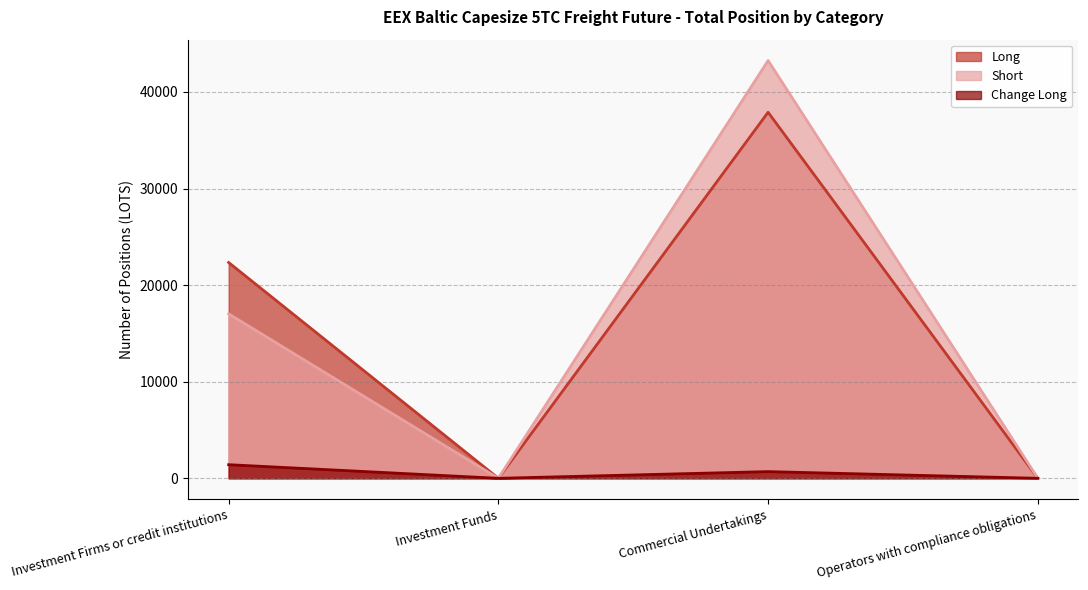

True or false: Change Long and Long intersect in this chart.

False